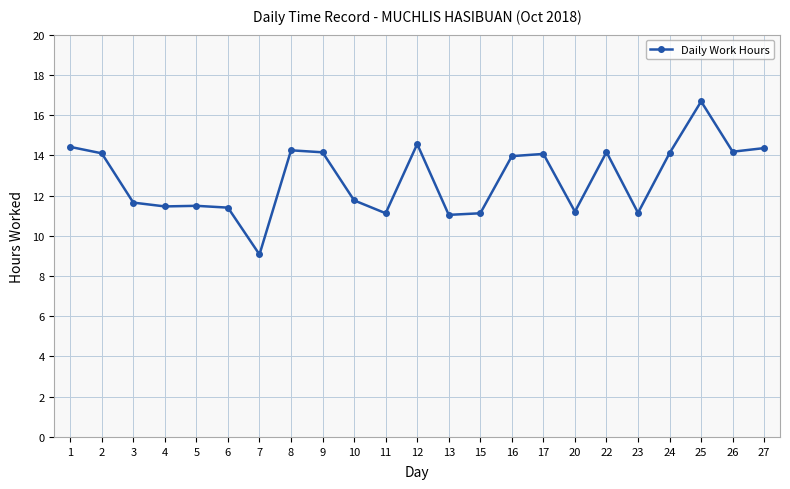

Which category has the lowest value across all series?

7